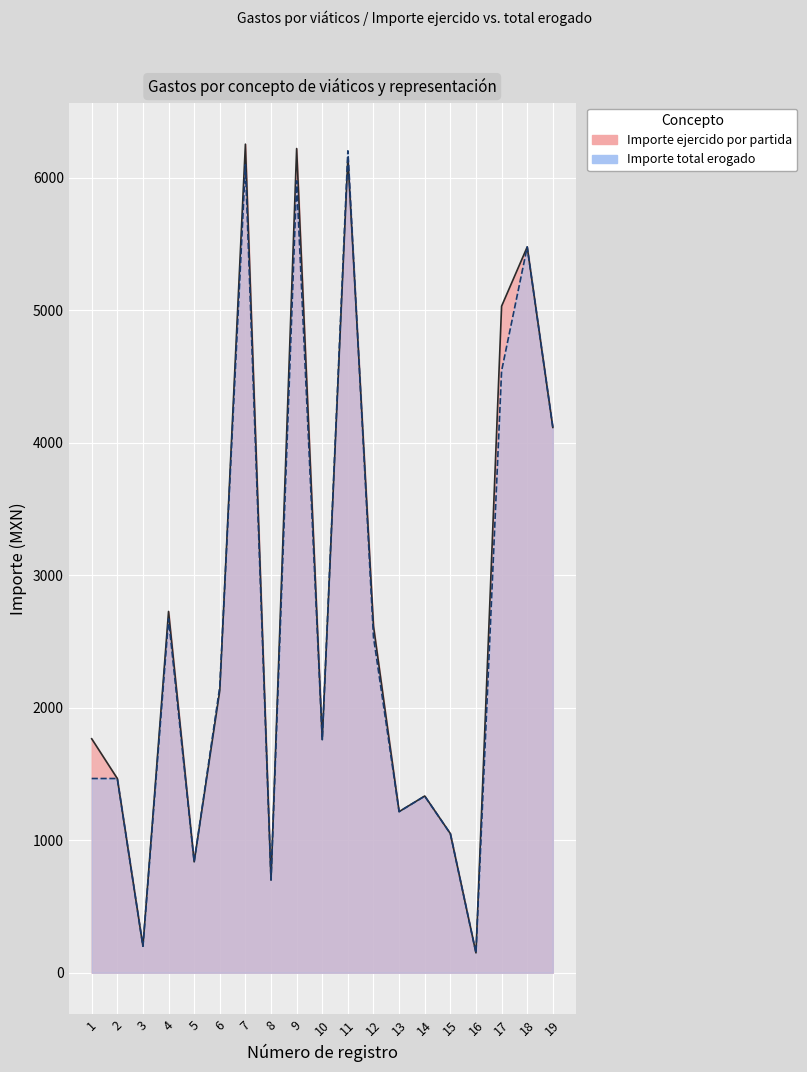

At which label is Importe ejercido por partida closest to 3202?

4